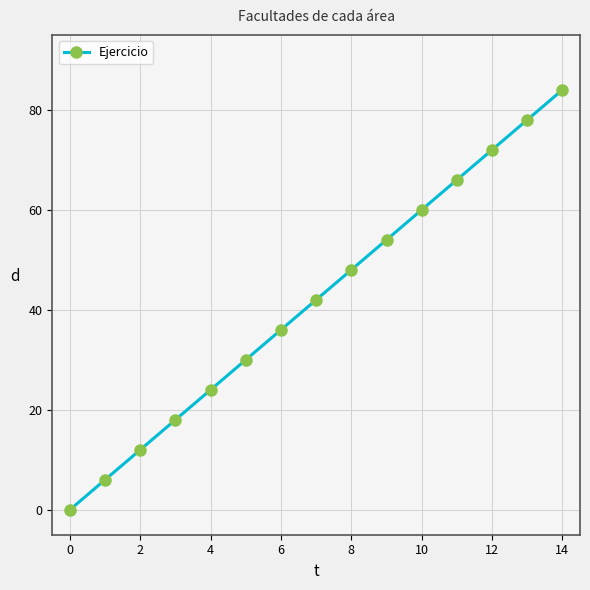

What is the difference between the second highest and minimum values?

78